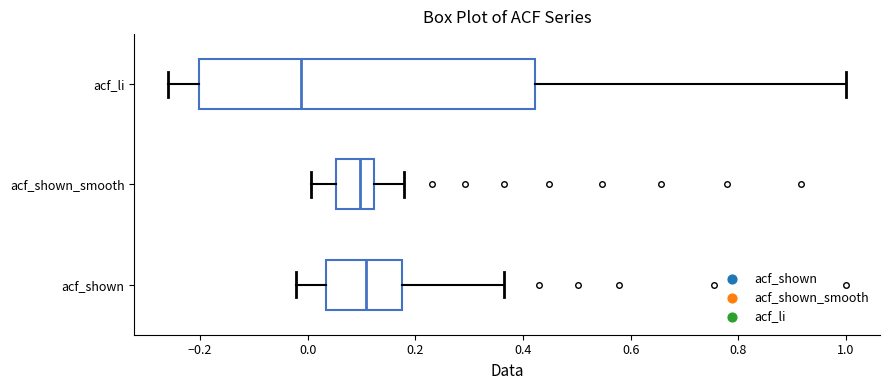

Which box is the widest, from its left edge to its right edge?

acf_li